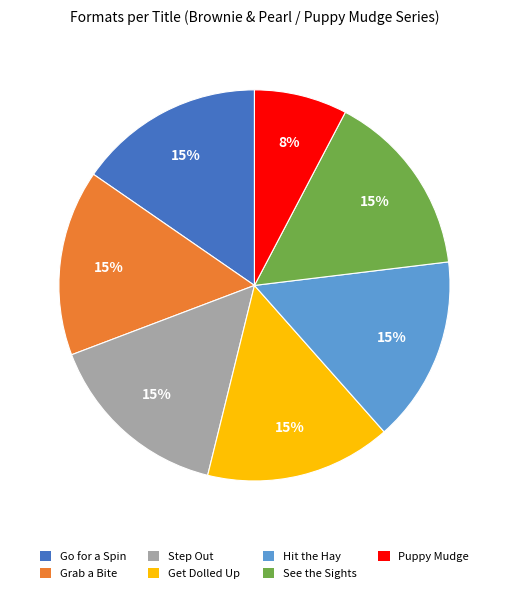

Do Go for a Spin and Puppy Mudge together represent more than half of the pie?

No